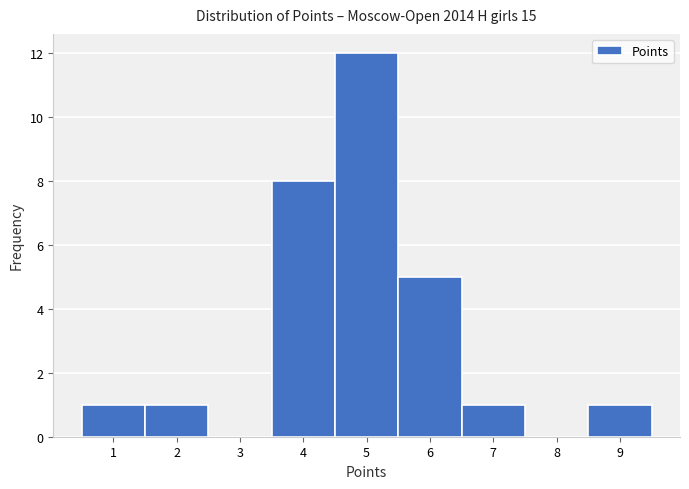

Reading left to right, transcribe this chart: for each bar, give the range it covers on the x-axis and its height. The values are not printed on the chart, so give them approximately, as read against the axis.

0.5 to 1.5: 1
1.5 to 2.5: 1
2.5 to 3.5: 0
3.5 to 4.5: 8
4.5 to 5.5: 12
5.5 to 6.5: 5
6.5 to 7.5: 1
7.5 to 8.5: 0
8.5 to 9.5: 1